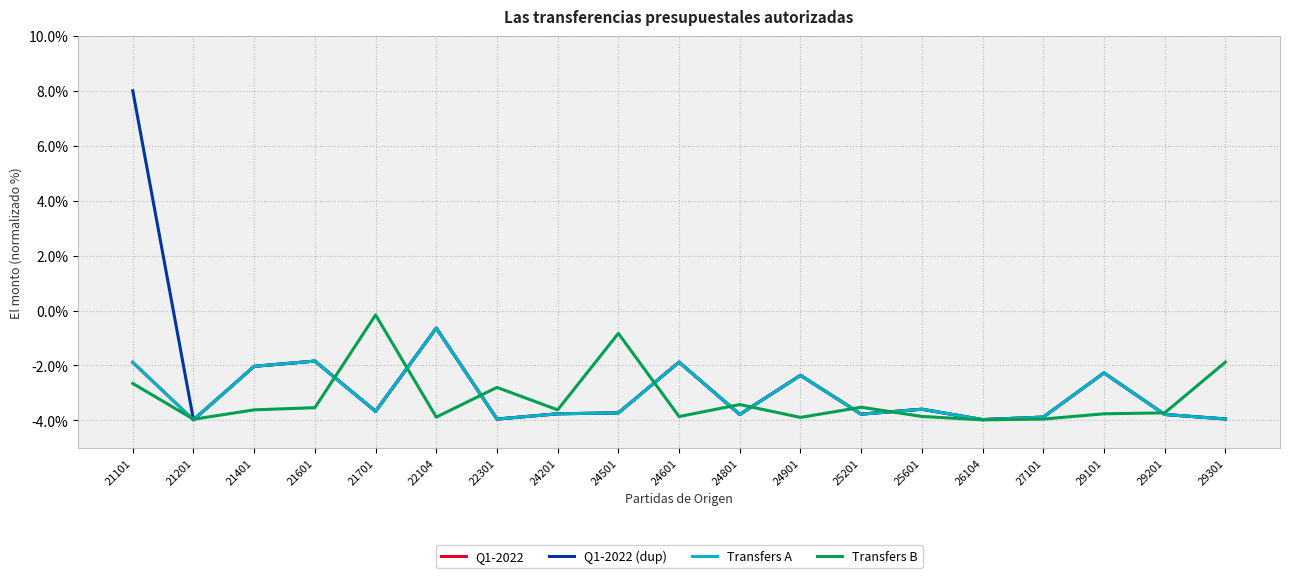

How many interior local peaks does the Transfers B series have?

5